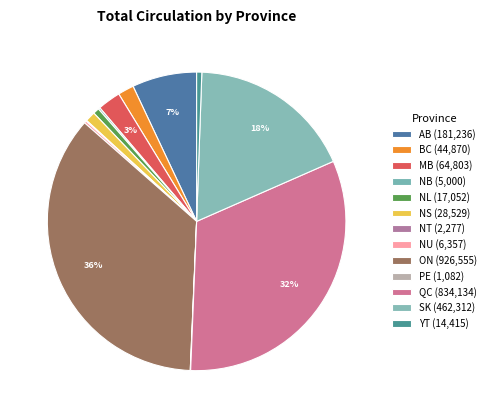

Combined, what portion of the pie is NB and BC?

1.9%